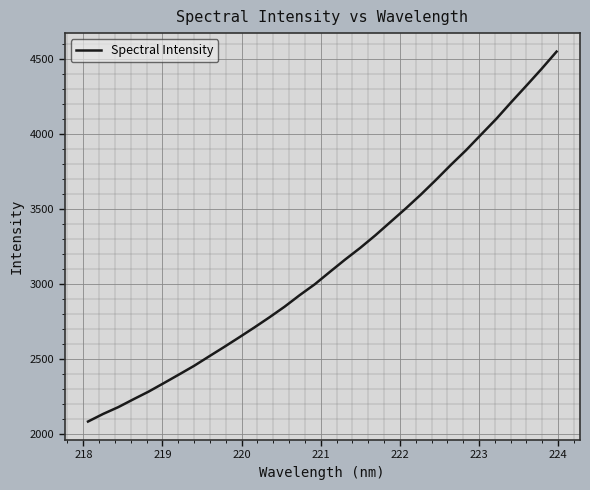

What is the smallest value displayed?

2085.9